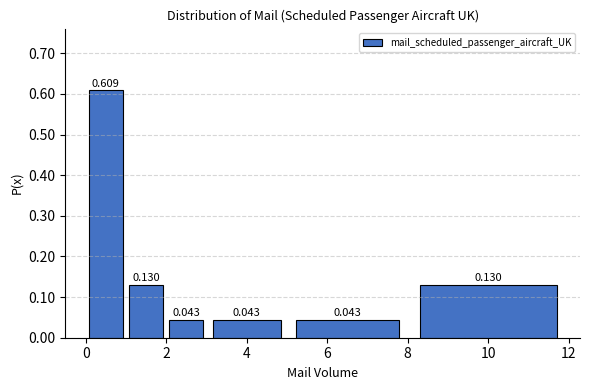

Which range on the x-axis has the tallest bar?

0 to 1